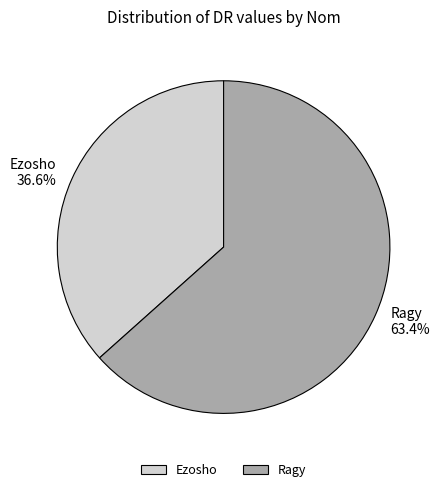

Which has a higher value, Ezosho or Ragy?

Ragy